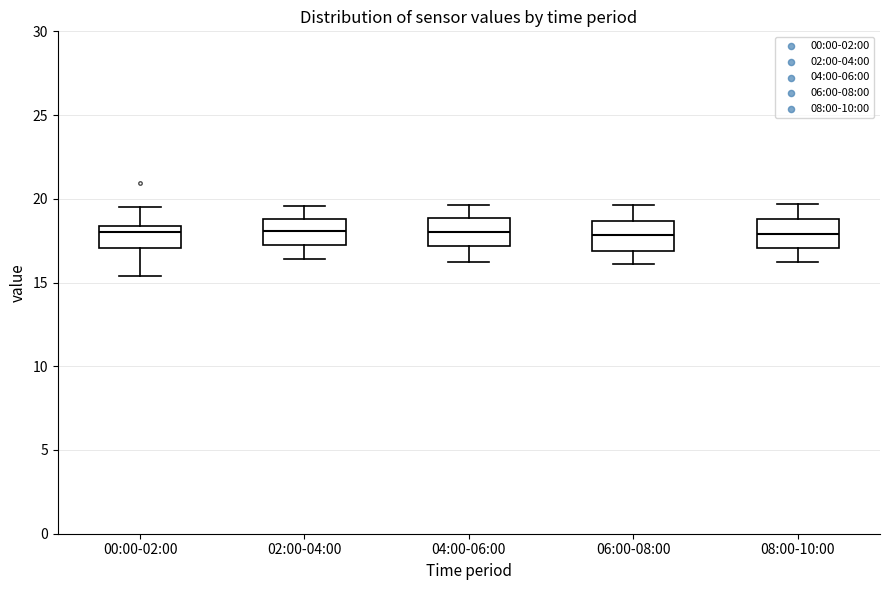

Reading left to right, read every box against the y-axis: the position of its median line, the range the box covers, and the ends of its whiskers. The values are not printed on the chart, so give them approximately, as read against the axis.

00:00-02:00: median 18.0, box 17.0 to 18.5, whiskers 15.5 to 19.5
02:00-04:00: median 18.0, box 17.5 to 19.0, whiskers 16.5 to 19.5
04:00-06:00: median 18.0, box 17.0 to 19.0, whiskers 16.5 to 19.5
06:00-08:00: median 18.0, box 17.0 to 18.5, whiskers 16.0 to 19.5
08:00-10:00: median 18.0, box 17.0 to 19.0, whiskers 16.0 to 19.5